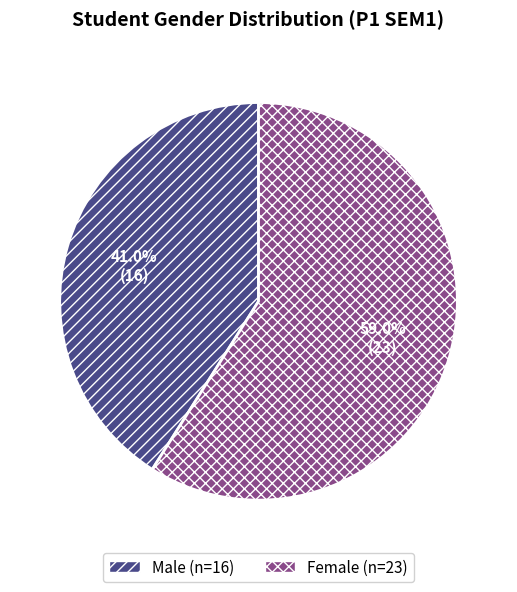

To the nearest percent, what is the average slice percentage?

50%